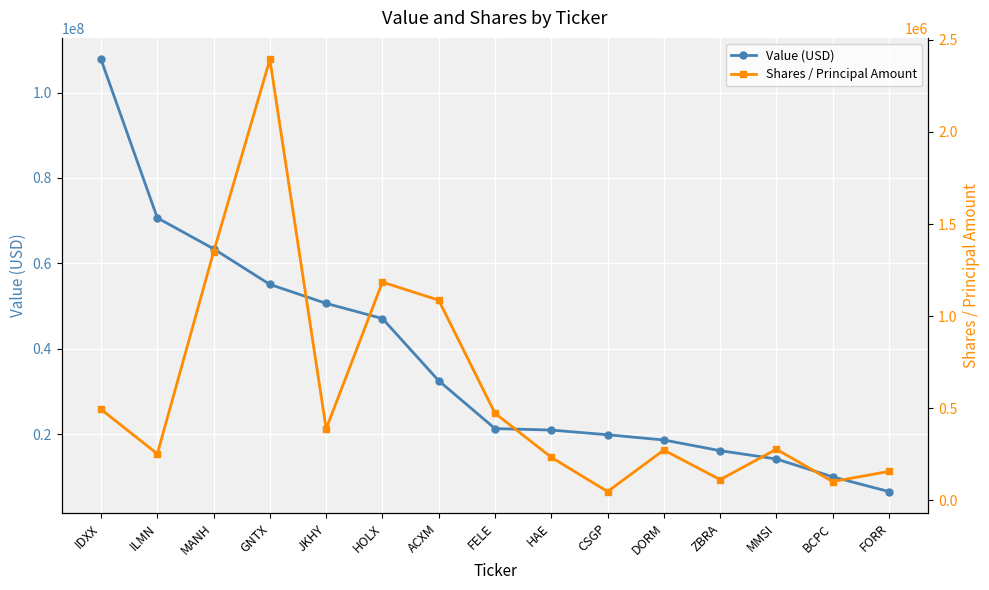

What value does the Shares / Principal Amount series have at ACXM, to the nearest 100?

1086800